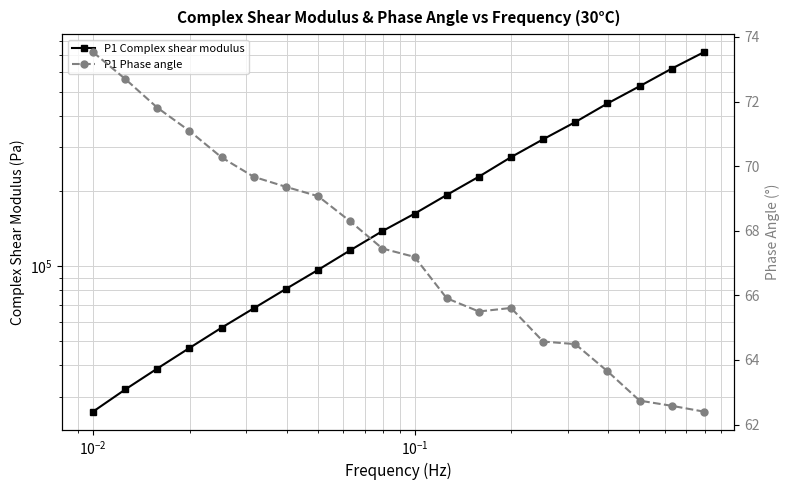

What are all the series names shown in the legend?

P1 Complex shear modulus, P1 Phase angle